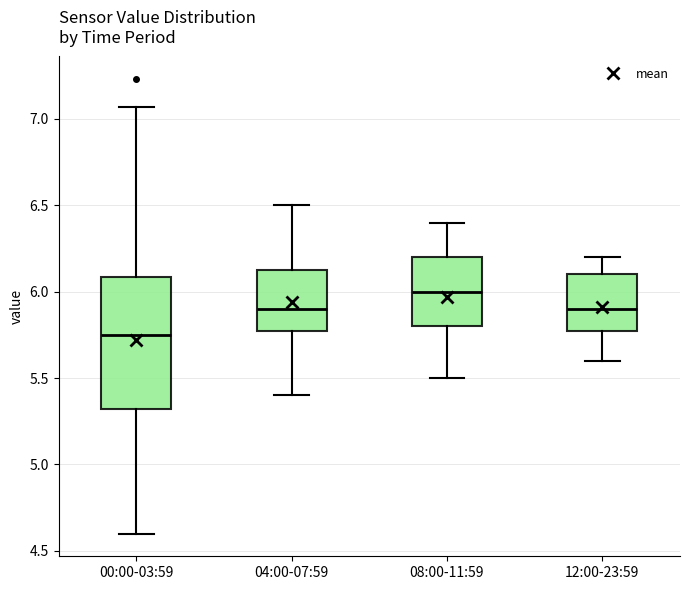

Which box has the lowest median line?

00:00-03:59